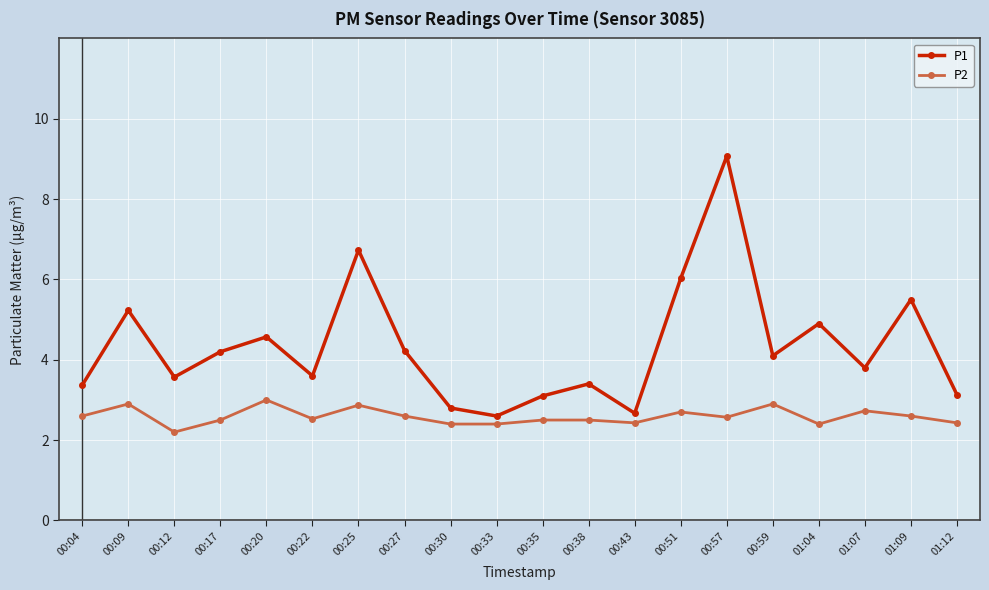

Rank the series by their maximum value, from highest to lowest.

P1, P2